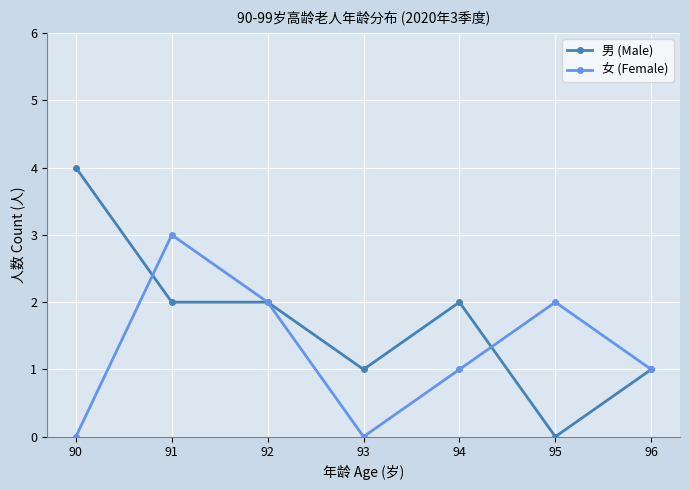

True or false: 女 (Female) has more than 0 interior local peaks.

True